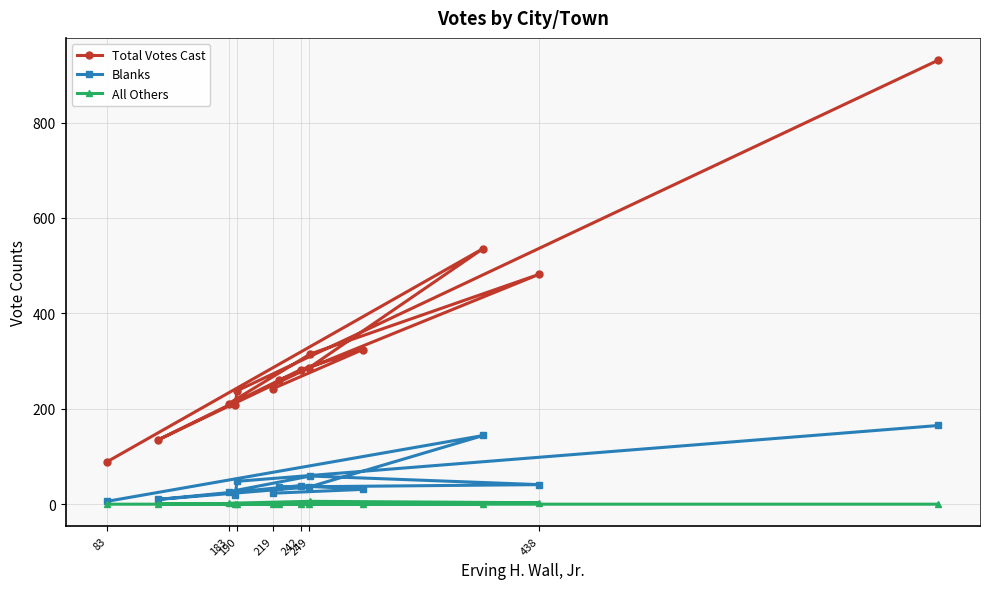

Reading left to right, list all the values displayed in this chart.

Total Votes Cast: 89	536	286	135	282	324	242	260	482	315	211	208	238	931
Blanks: 6	144	36	10	39	31	23	36	41	59	26	20	48	165
All Others: 0	0	1	0	1	0	0	0	3	6	2	0	0	0